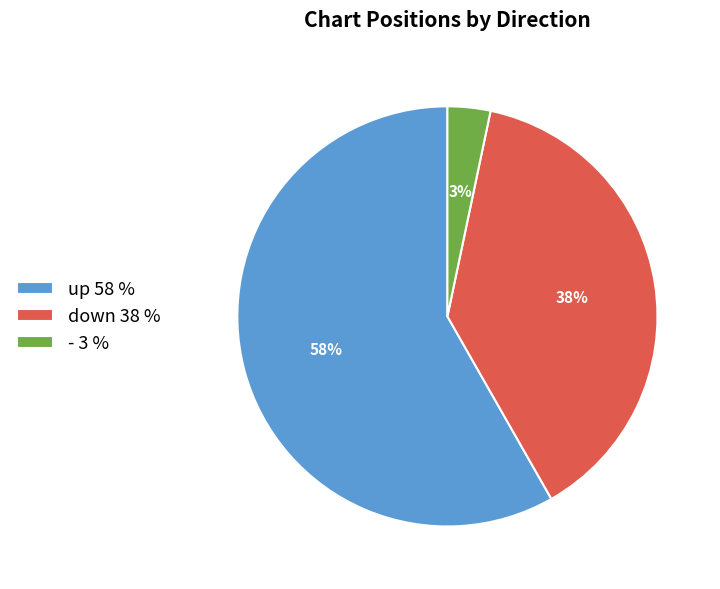

True or false: down accounts for 38% of the total.

True